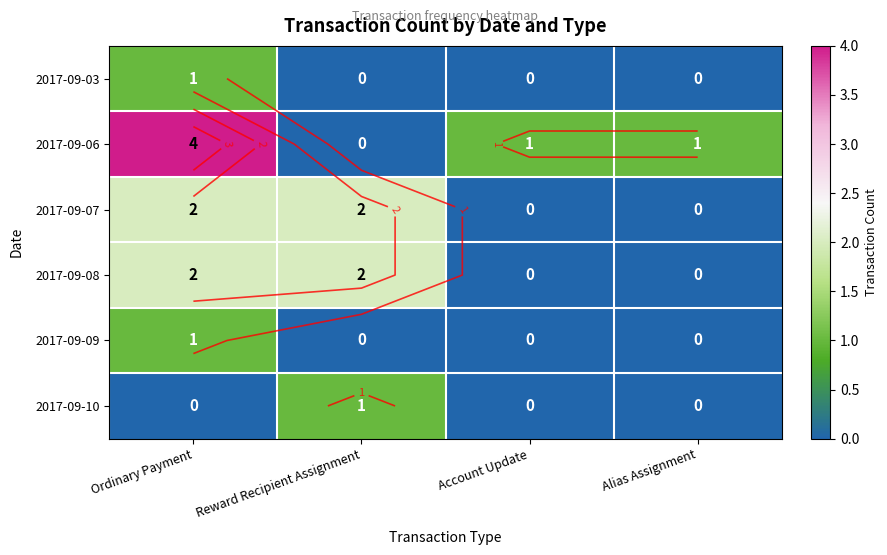

At which category is the sum across all series the highest?

Ordinary Payment